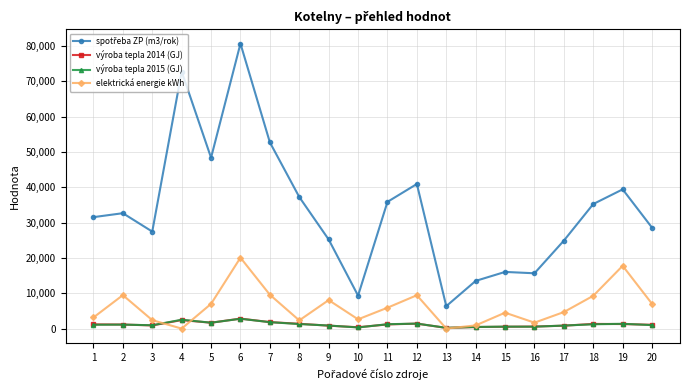

How many data points in výroba tepla 2015 (GJ) are above 1127?

10